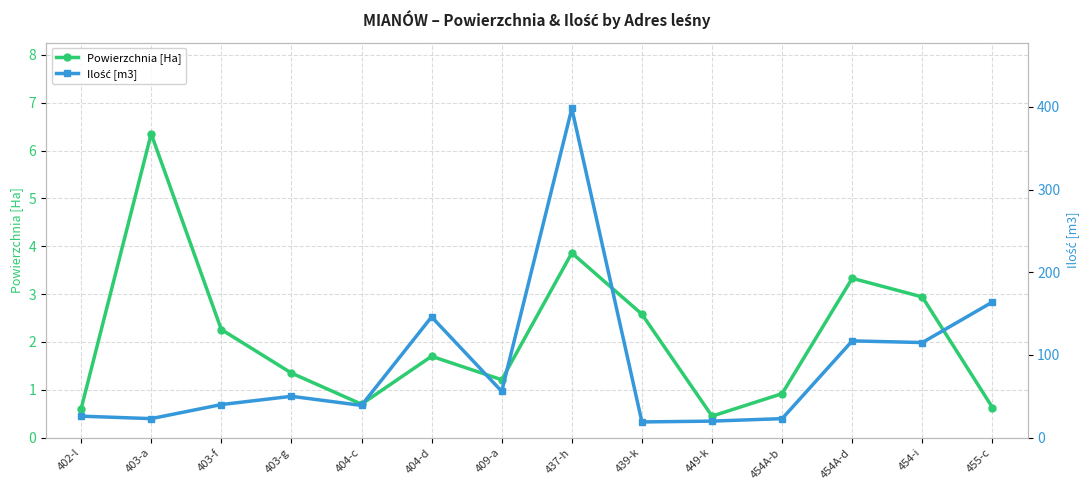

Which category has the highest value across all series?

437-h